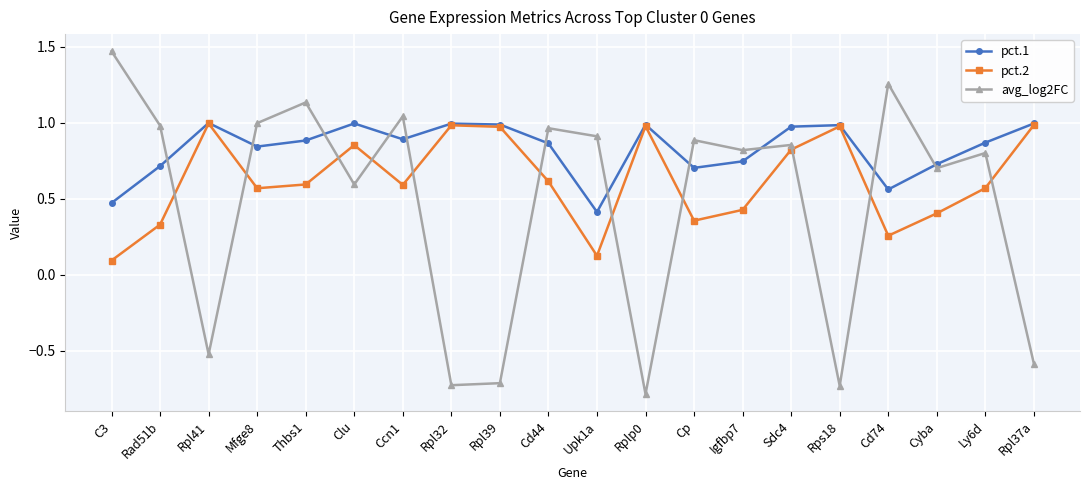

Which label corresponds to the smallest value in the chart?

Rplp0